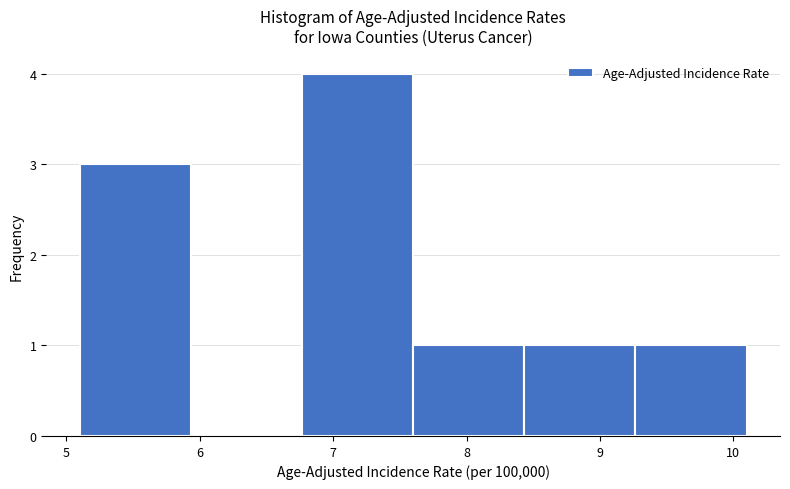

Which range on the x-axis has the tallest bar?

6.8 to 7.6